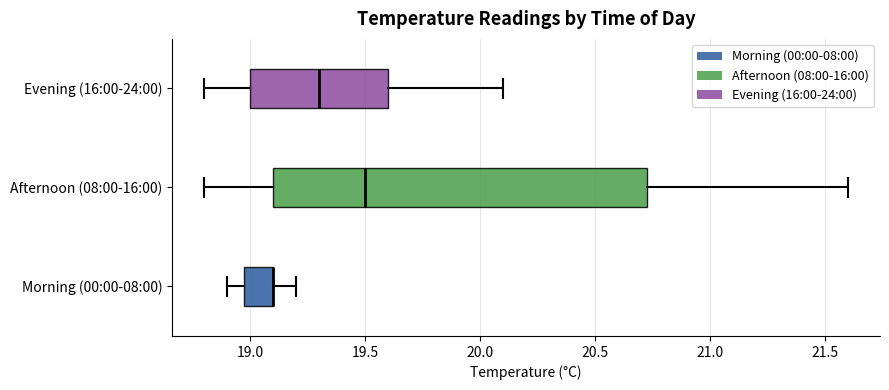

Where does the left whisker of the box for Evening (16:00-24:00) end on the x-axis? The values are not printed on the chart, so give them approximately, as read against the axis.

18.80